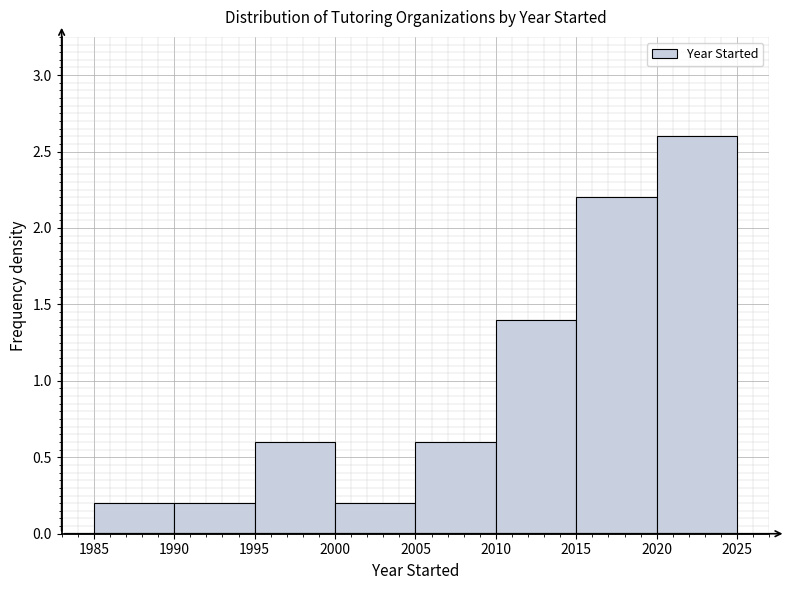

Which range on the x-axis has the tallest bar?

2020 to 2025